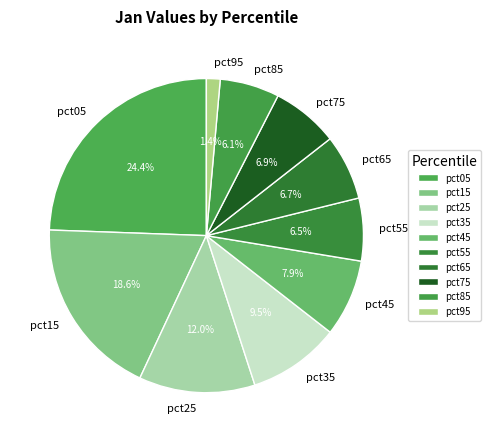

What is the total percentage of pct95 and pct75?

8.3%